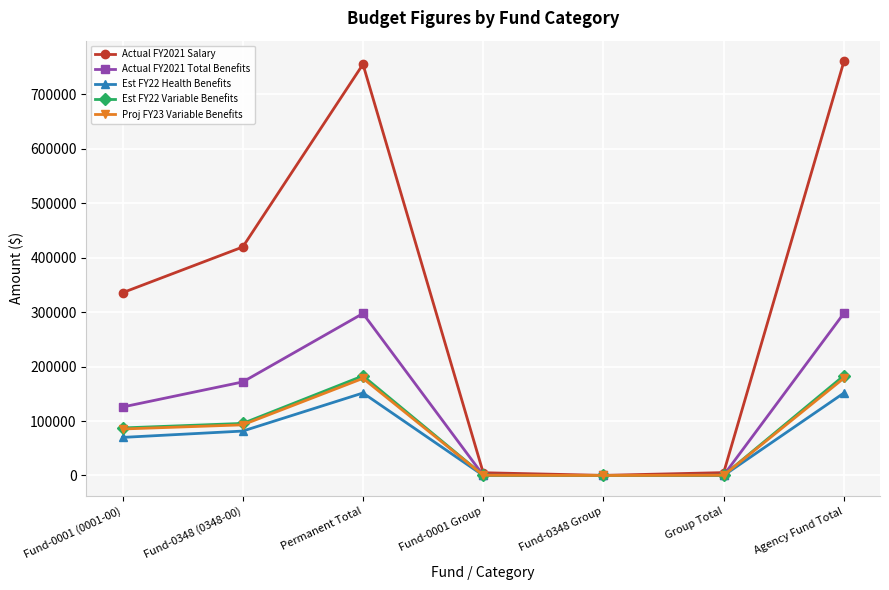

What is the label of the 6th point from the right?

Fund-0348 (0348-00)